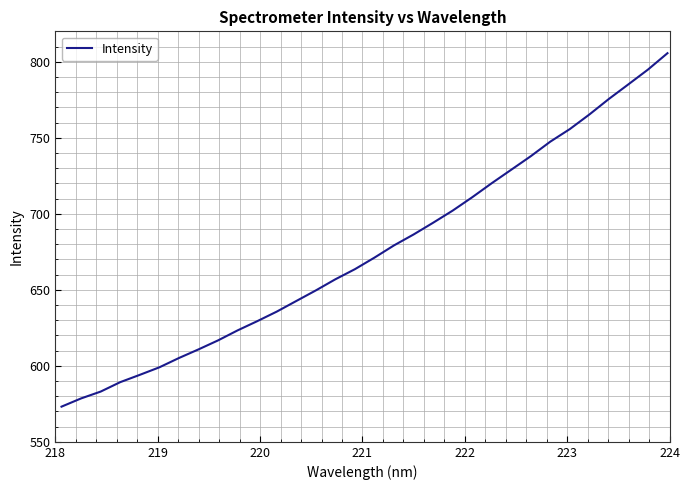

What is the smallest value displayed?

573.1